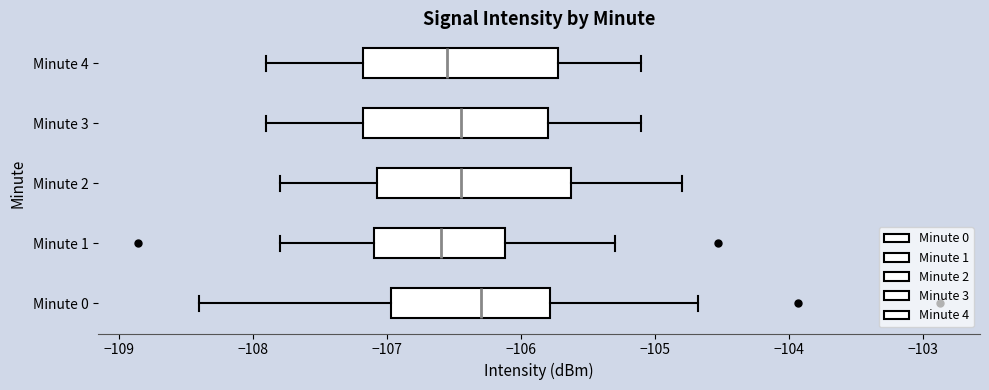

Which box has the furthest to the right median line?

Minute 0